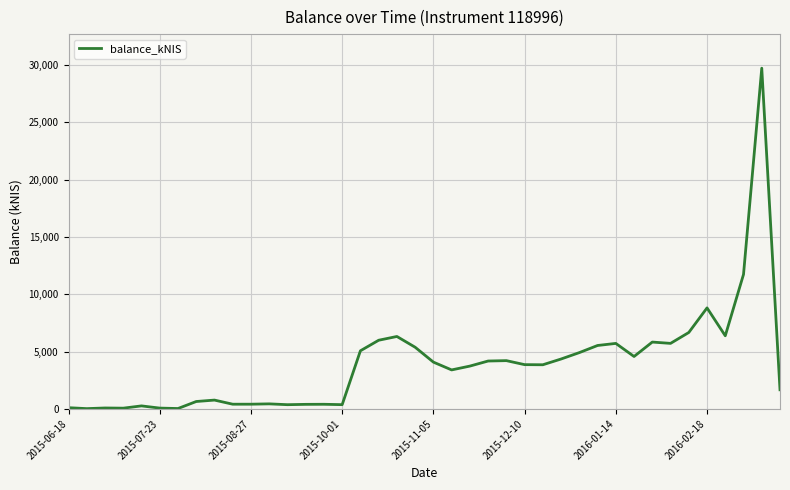

How many series are shown in this chart?

1